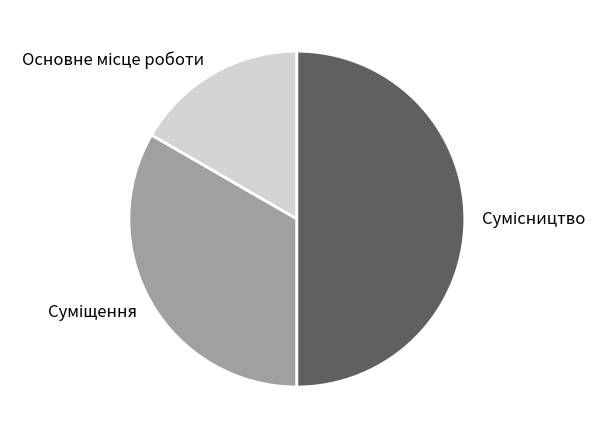

What is the ratio of the value at Основне місце роботи to the value at Сумісництво?

0.3